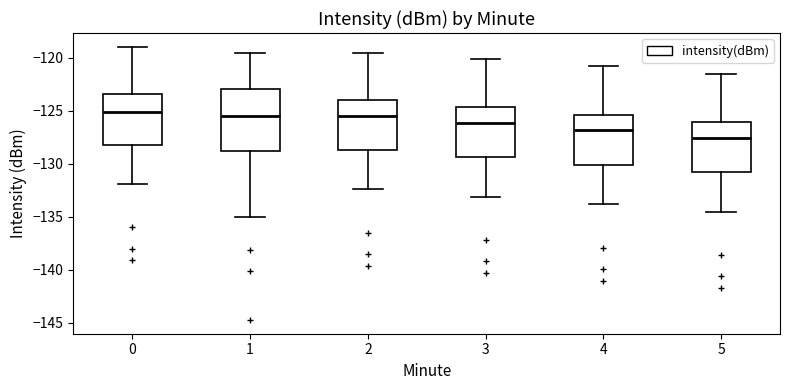

Which box is the tallest, from its lower edge to its upper edge?

1